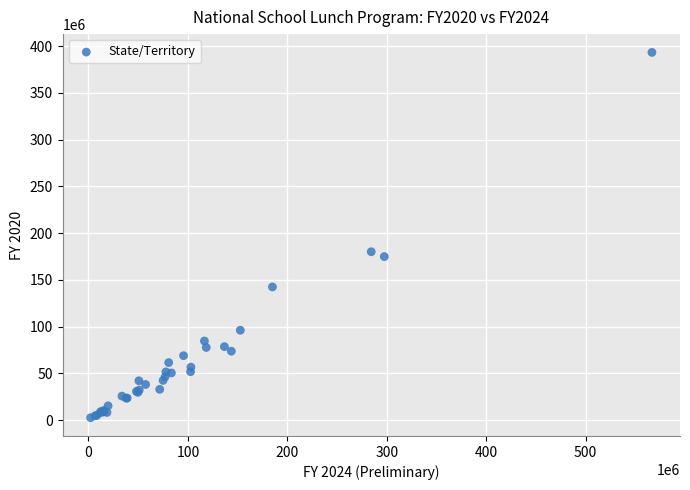

What Y value in the scatter plot is closest to 198009723?

180163049